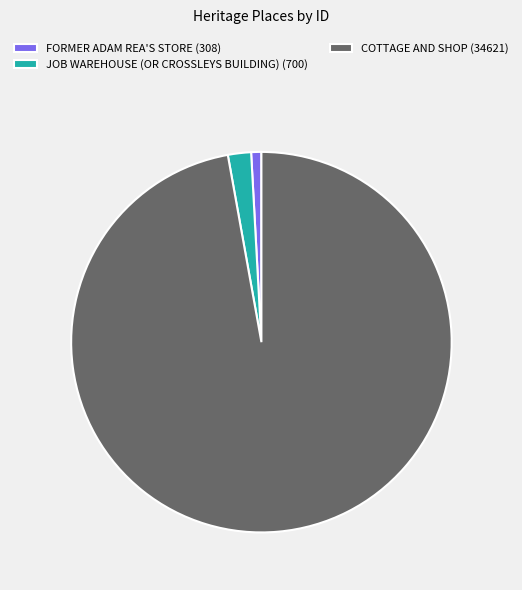

Count the number of slices in the pie.

3